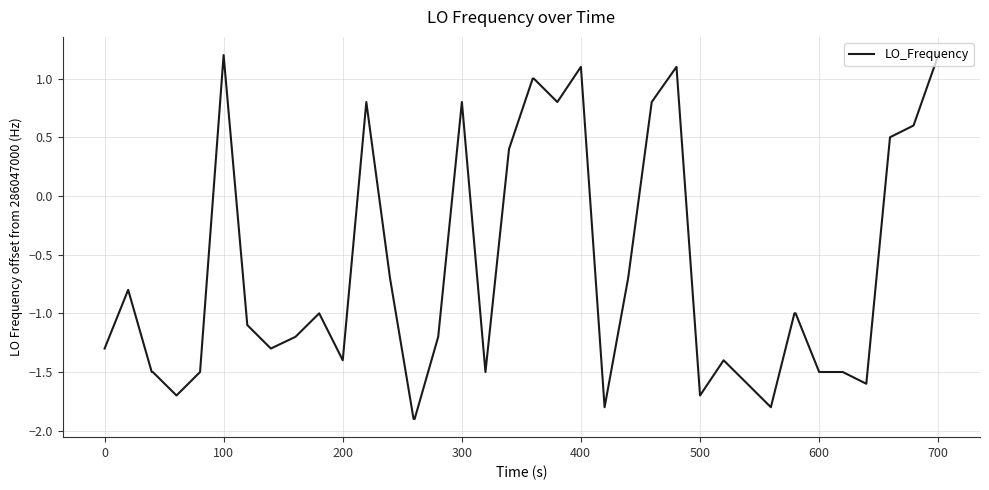

Is this an area chart (filled region under the line)?

No